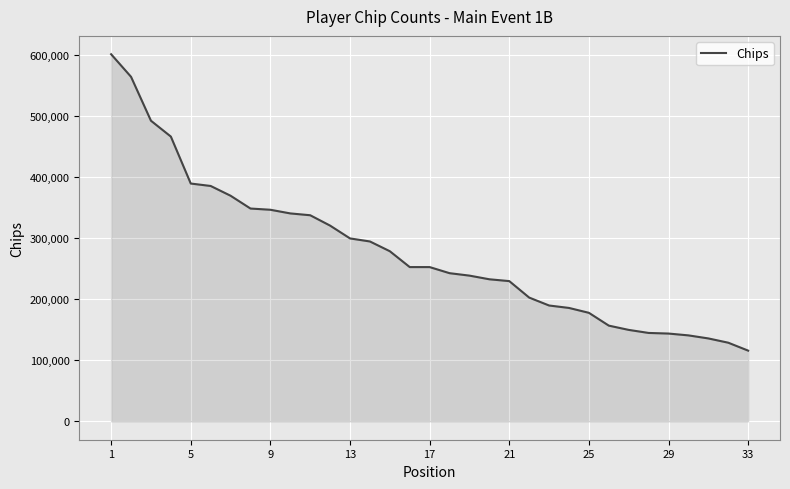

What is the smallest value displayed?

116000